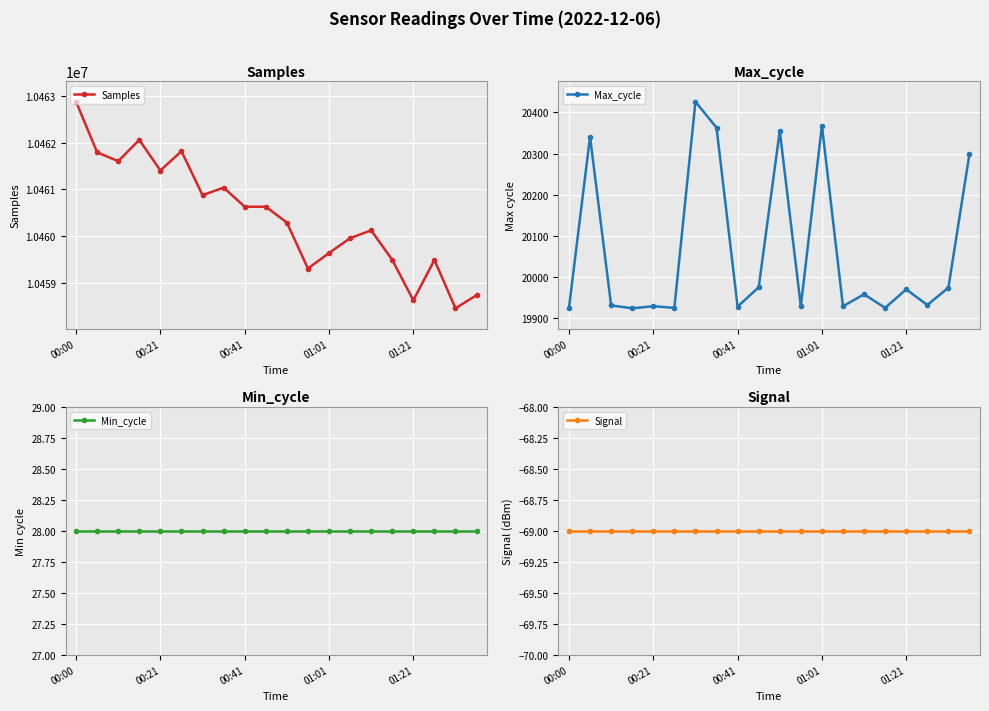

What is the minimum value for Samples?

10458452